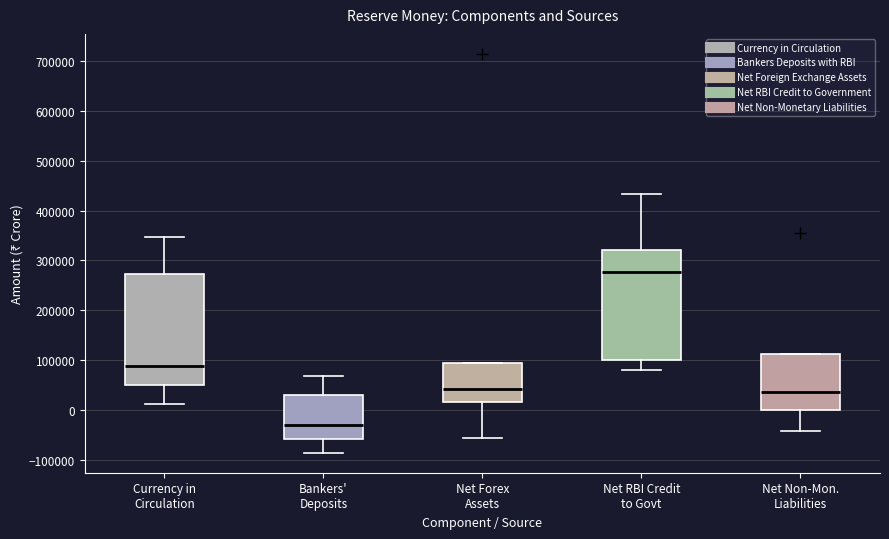

Which box's median line is the lowest?

Bankers' Deposits